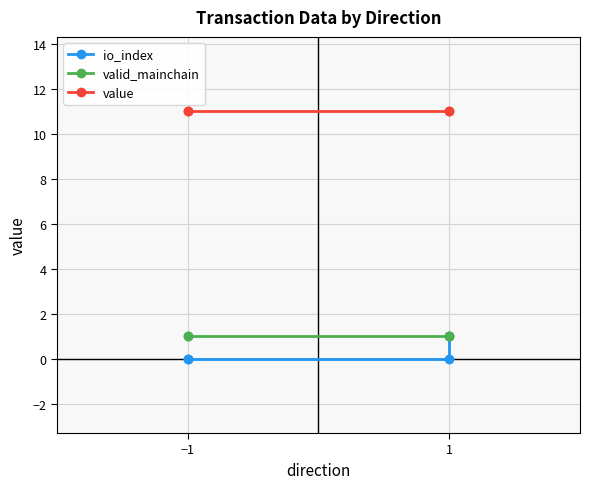

List the series in order of their peak value, lowest first.

io_index, valid_mainchain, value